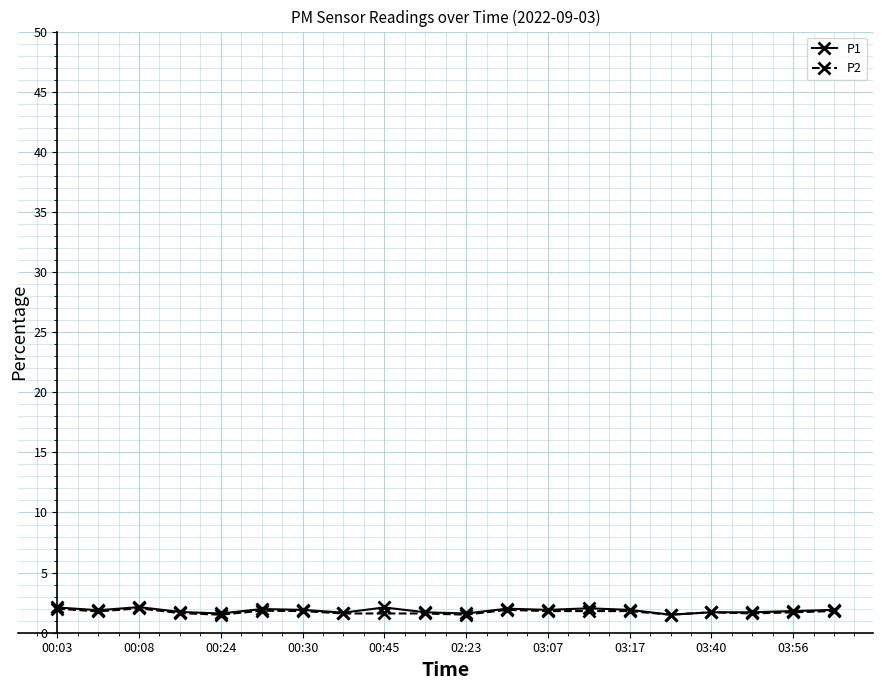

Which series has the widest spread of values?

P1